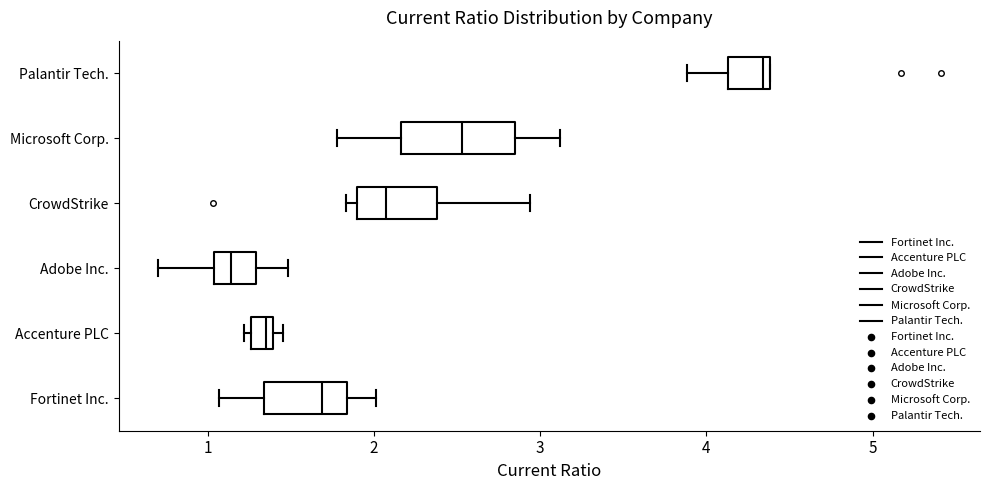

Where does the right whisker of the box for Microsoft Corp. end on the x-axis? The values are not printed on the chart, so give them approximately, as read against the axis.

3.1